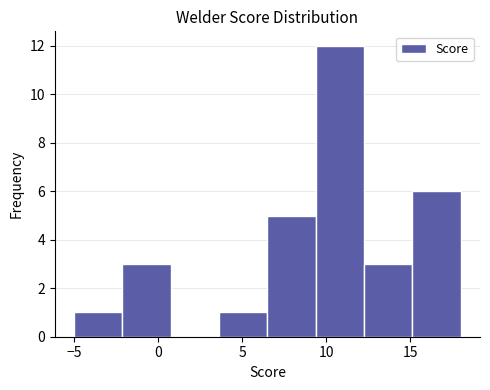

Which range on the x-axis has the tallest bar?

9.5 to 12.5